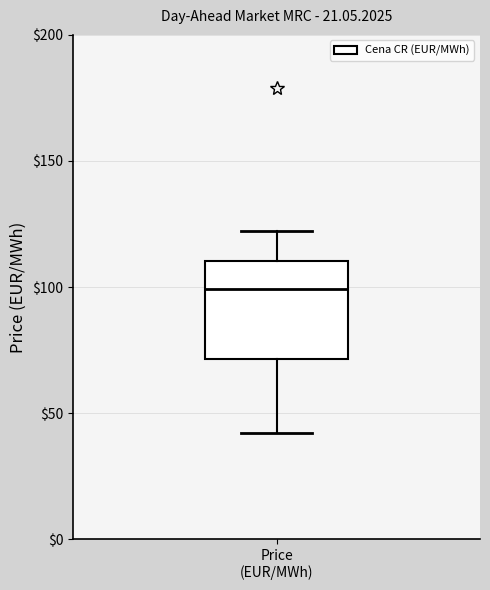

Where is the lower edge of the box for Price (EUR/MWh) on the y-axis? The values are not printed on the chart, so give them approximately, as read against the axis.

70